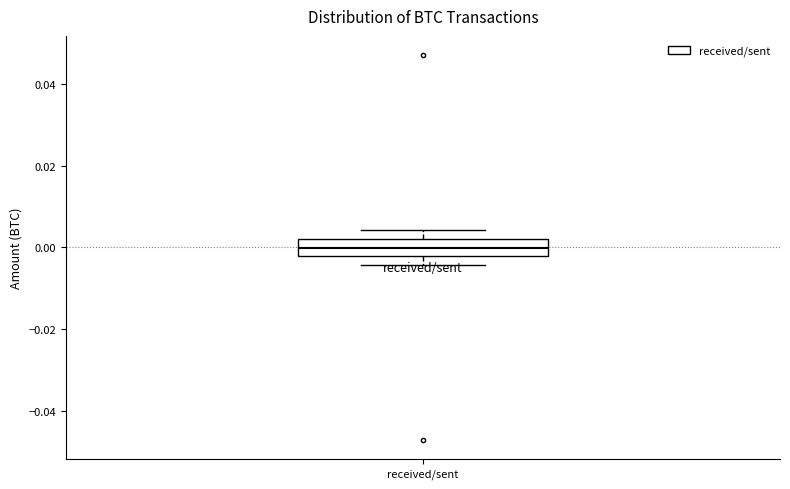

Transcribe this box plot: give where the median line is, the range the box spans, and where the two whiskers end, as read against the y-axis. The values are not printed on the chart, so give them approximately, as read against the axis.

median 0.000, box -0.002 to 0.002, whiskers -0.004 to 0.004